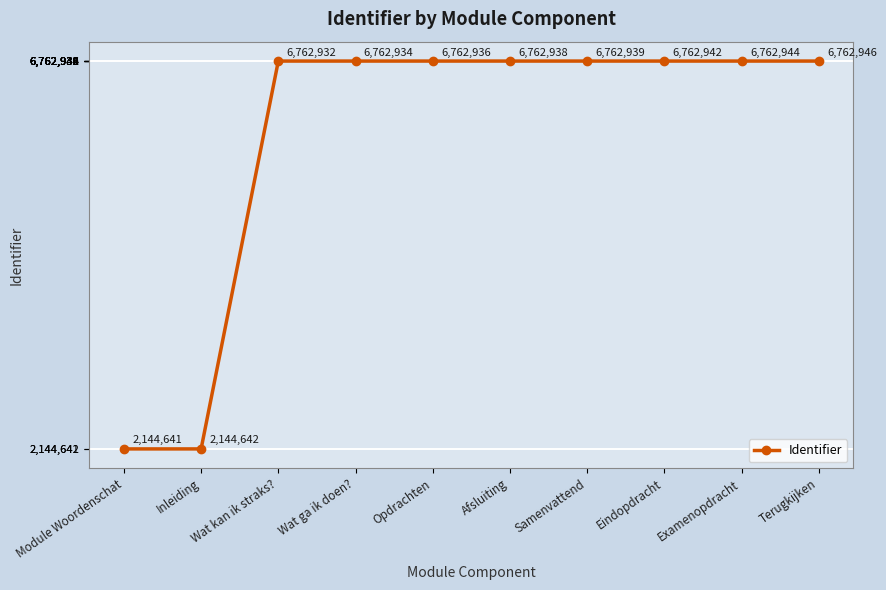

What is the difference between the second highest and second lowest values?

4618302